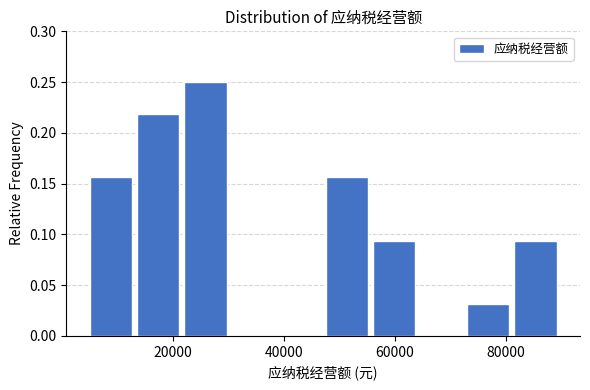

Over which range of the x-axis is the bar tallest?

22000 to 30500